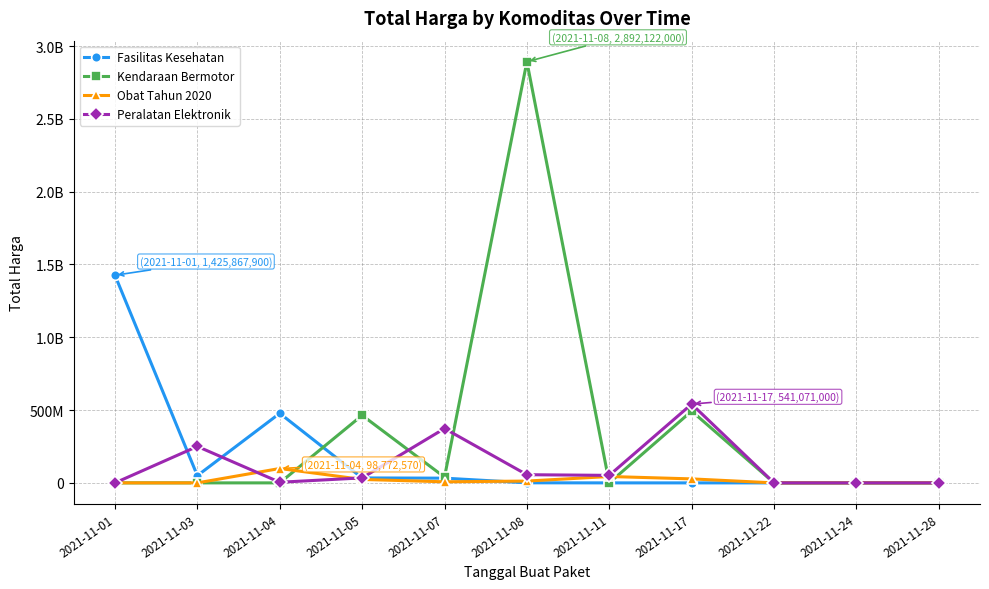

What are all the series names shown in the legend?

Fasilitas Kesehatan, Kendaraan Bermotor, Obat Tahun 2020, Peralatan Elektronik